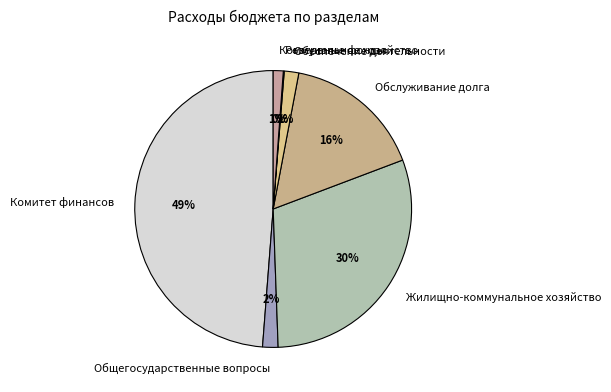

The Жилищно-коммунальное хозяйство slice represents 20% of the pie. True or false?

False